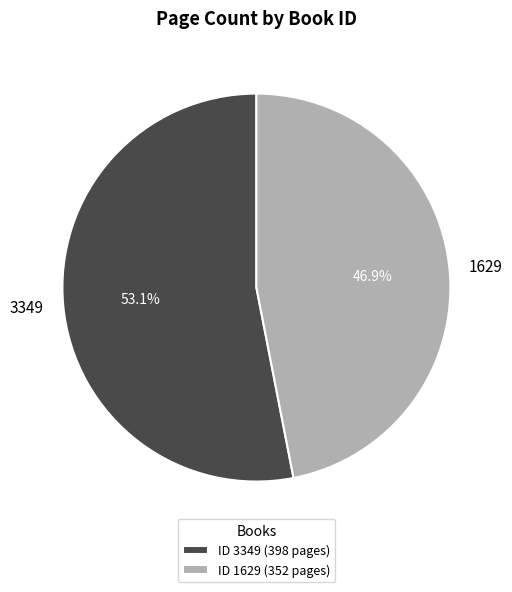

To the nearest percent, what is the difference between the largest and smallest slice percentages?

6%